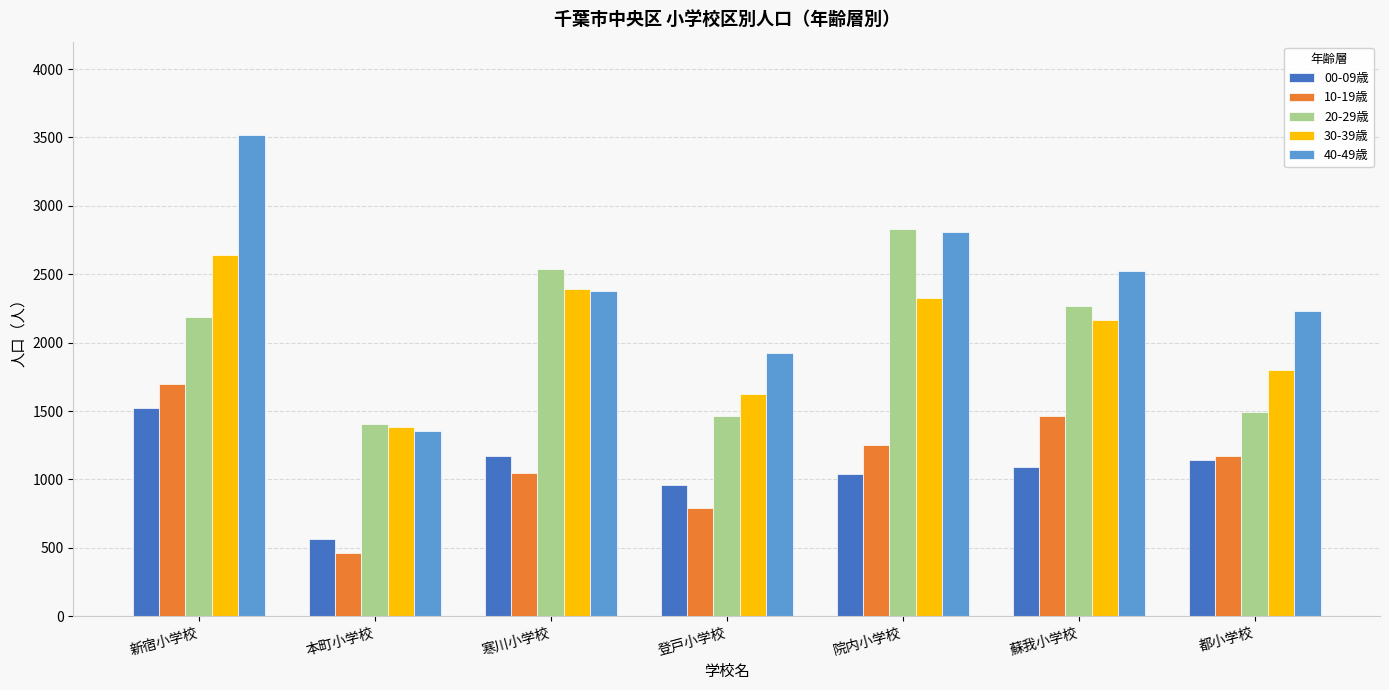

Reading left to right, what are all the values shown in this chart?

00-09歳: 新宿小学校=1520	本町小学校=562	寒川小学校=1168	登戸小学校=959	院内小学校=1038	蘇我小学校=1092	都小学校=1140
10-19歳: 新宿小学校=1695	本町小学校=463	寒川小学校=1046	登戸小学校=791	院内小学校=1252	蘇我小学校=1463	都小学校=1169
20-29歳: 新宿小学校=2189	本町小学校=1404	寒川小学校=2541	登戸小学校=1463	院内小学校=2834	蘇我小学校=2267	都小学校=1496
30-39歳: 新宿小学校=2639	本町小学校=1382	寒川小学校=2394	登戸小学校=1624	院内小学校=2329	蘇我小学校=2162	都小学校=1800
40-49歳: 新宿小学校=3519	本町小学校=1352	寒川小学校=2375	登戸小学校=1922	院内小学校=2808	蘇我小学校=2527	都小学校=2228